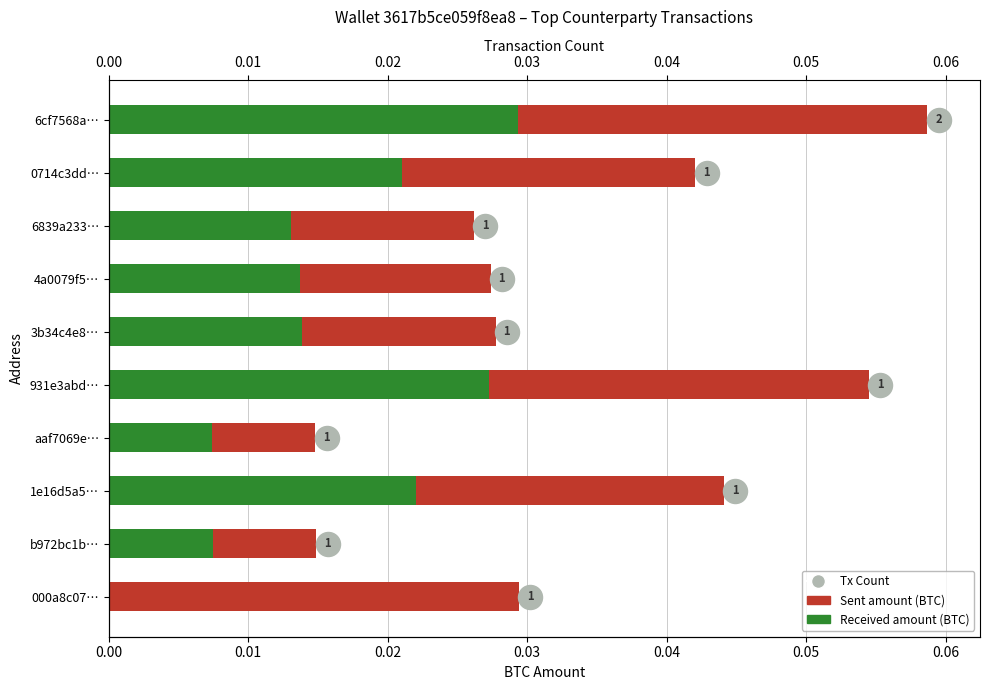

Which series has the largest Y range (max minus min)?

Received amount (BTC)